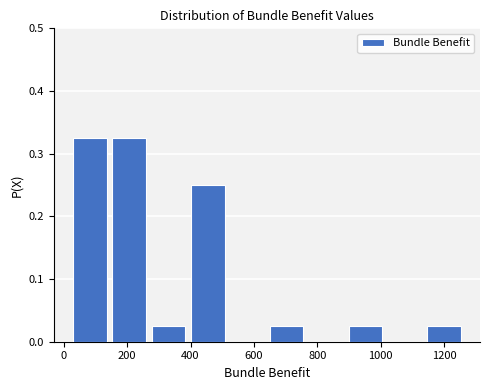

How tall is the bar that spans 400 to 520 on the x-axis? Neither the bar edges nor the heights are printed on the chart, so give them approximately, as read against the axes.

0.25